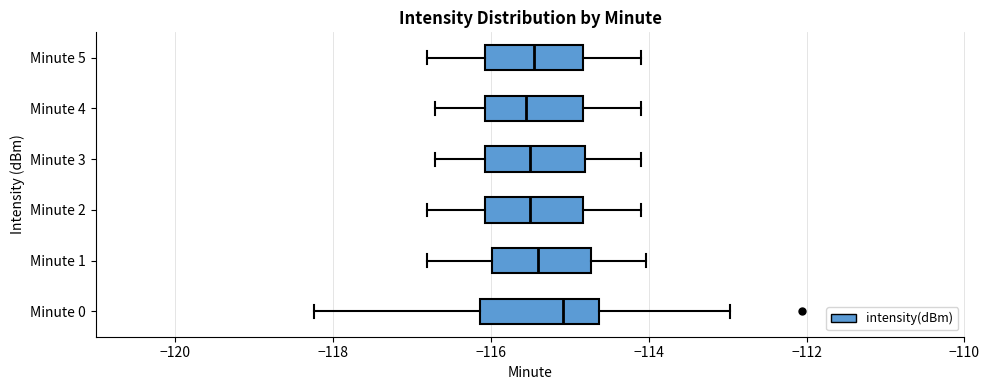

Reading bottom to top, transcribe this box plot: for each box, give where its median line is, the range the box spans, and where its two whiskers end, as read against the x-axis. The values are not printed on the chart, so give them approximately, as read against the axis.

Minute 0: median -115.0, box -116.2 to -114.6, whiskers -118.2 to -113.0
Minute 1: median -115.4, box -116.0 to -114.8, whiskers -116.8 to -114.0
Minute 2: median -115.4, box -116.0 to -114.8, whiskers -116.8 to -114.0
Minute 3: median -115.4, box -116.0 to -114.8, whiskers -116.6 to -114.0
Minute 4: median -115.6, box -116.0 to -114.8, whiskers -116.6 to -114.0
Minute 5: median -115.4, box -116.0 to -114.8, whiskers -116.8 to -114.0